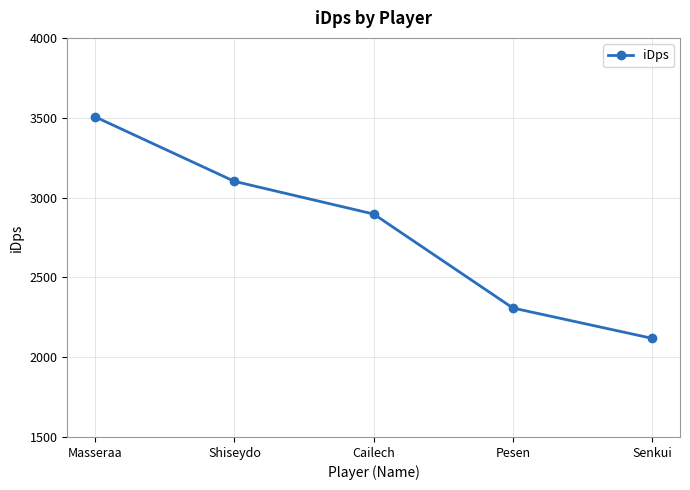

How many values are below 2896?

2